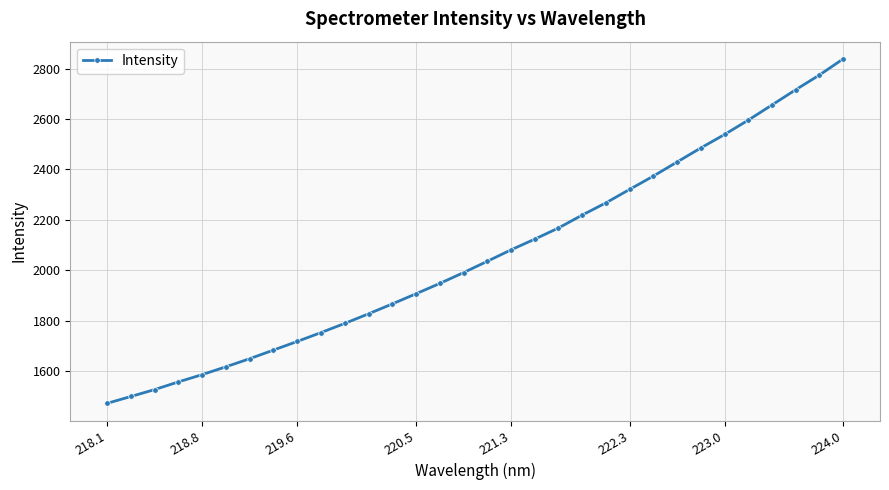

What is the average value?

2062.6